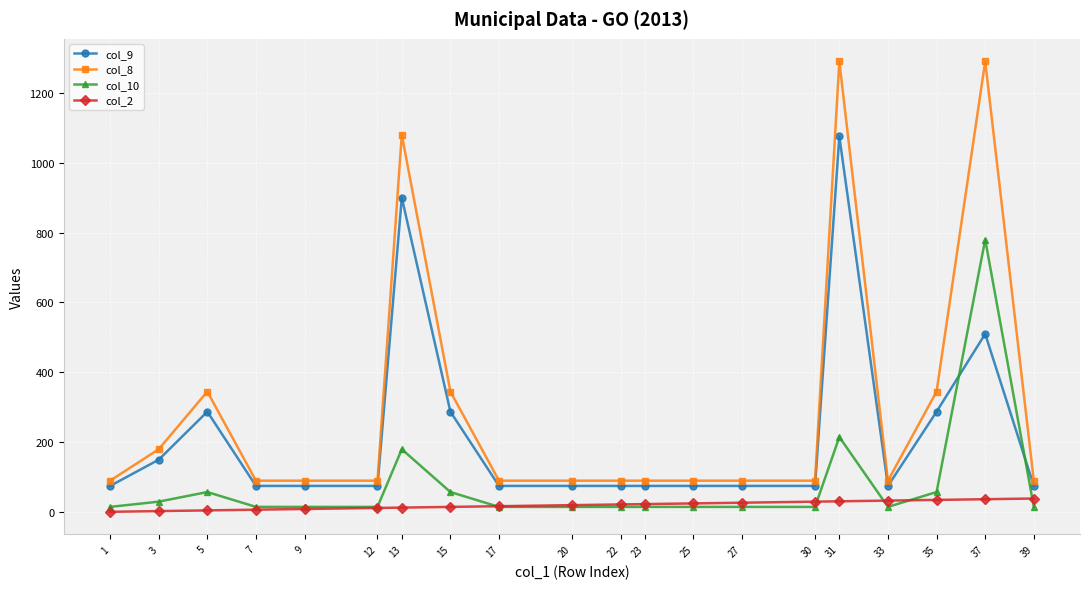

Does the chart have visible grid lines?

Yes